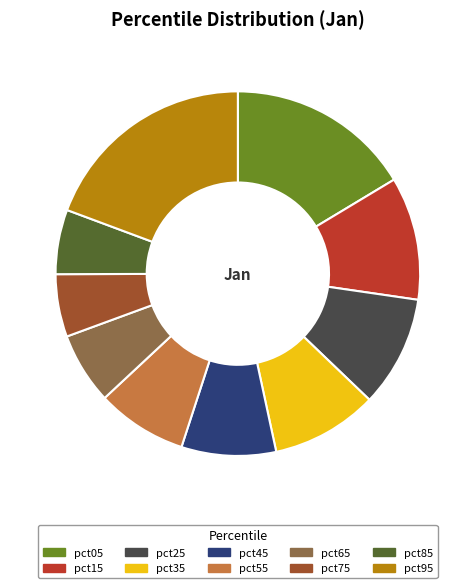

What is the largest slice in the pie chart?

pct95